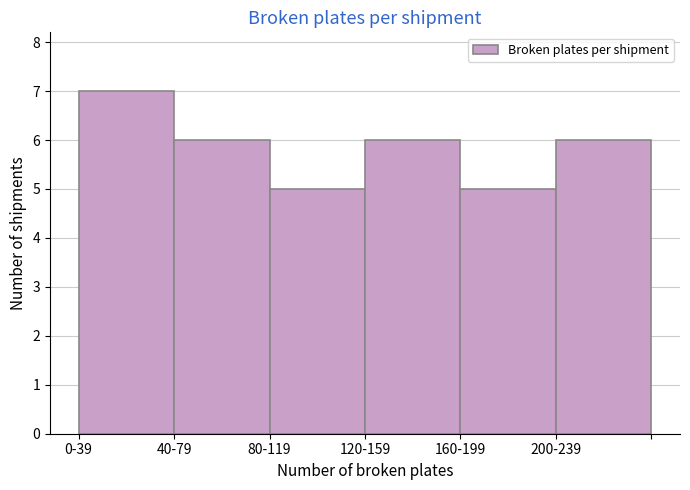

Reading left to right, what are all the values shown in this chart?

7	6	5	6	5	6